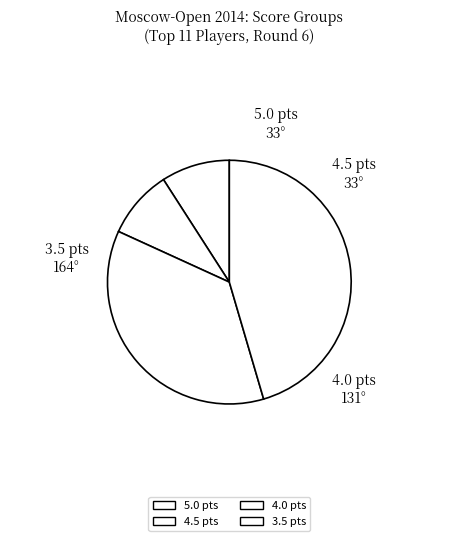

Is it true that 3.5 pts is 45% of the pie?

True